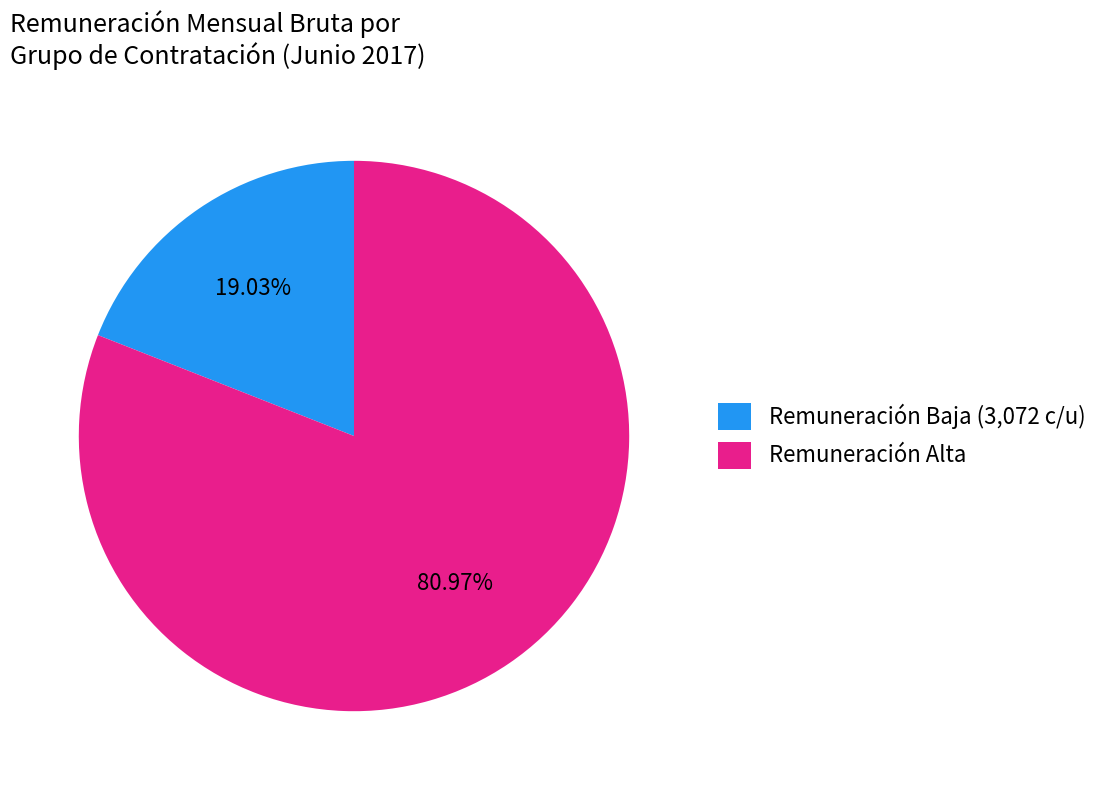

Do Remuneración Alta and Remuneración Baja (3,072 c/u) together represent more than half of the pie?

Yes